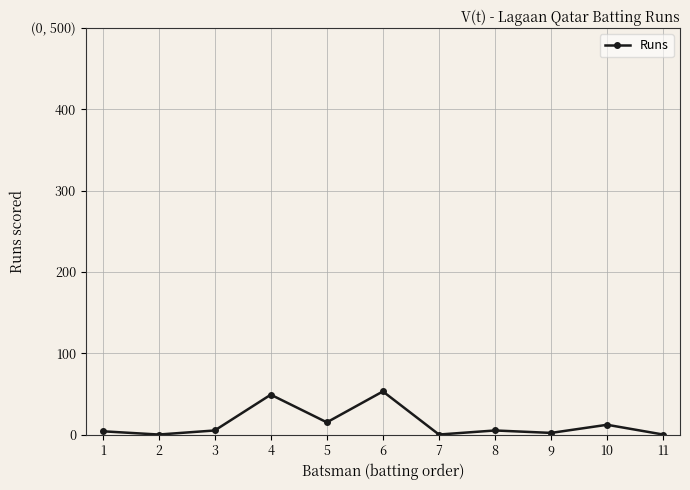

Is this an area chart (filled region under the line)?

No